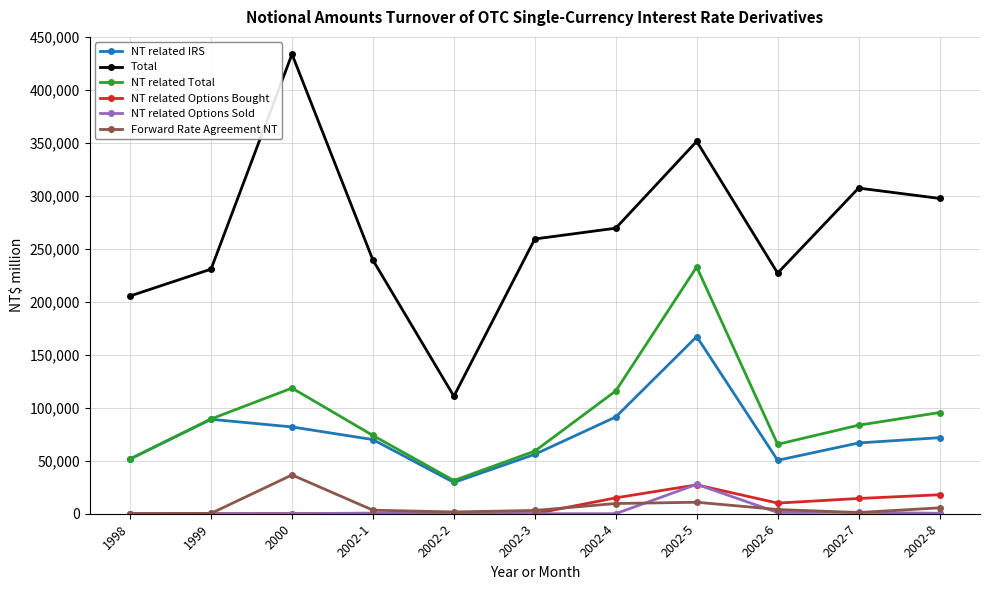

What is the average value of the Total series?

266567